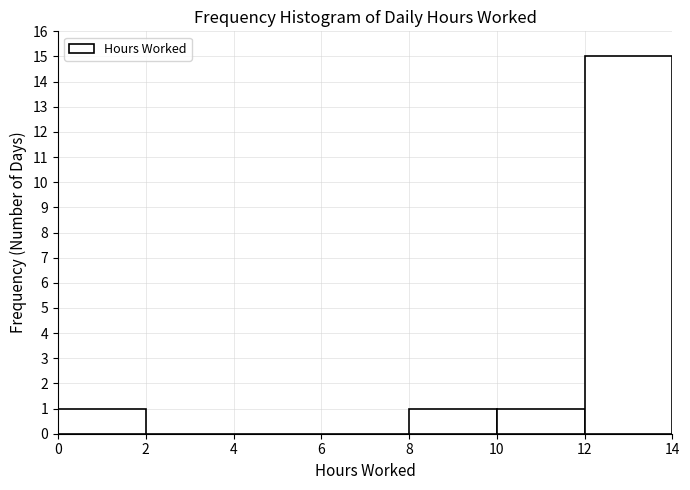

What is the height of the bar covering 0 to 2 on the x-axis? The values are not printed on the chart, so give them approximately, as read against the axis.

1